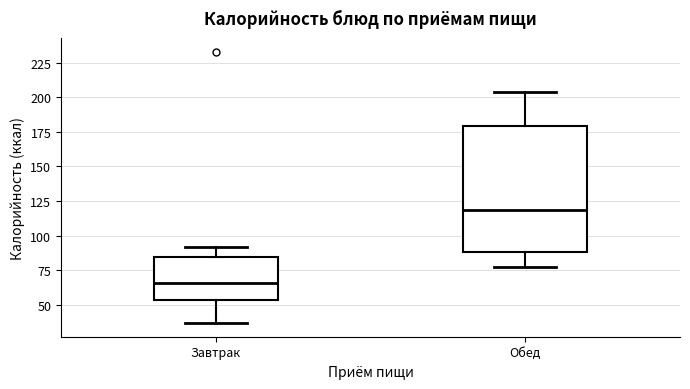

Where does the median line of the box for Обед sit on the y-axis? The values are not printed on the chart, so give them approximately, as read against the axis.

120